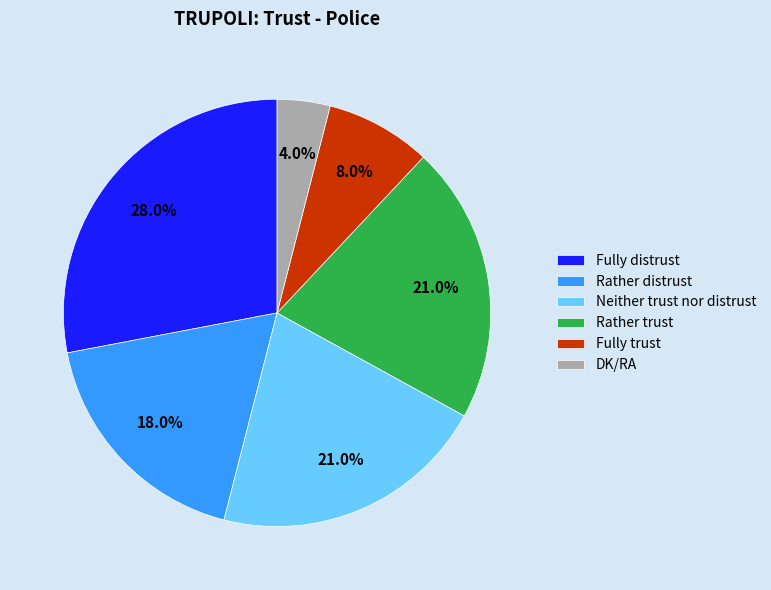

To the nearest percent, what is the difference between the largest and smallest slice percentages?

24%